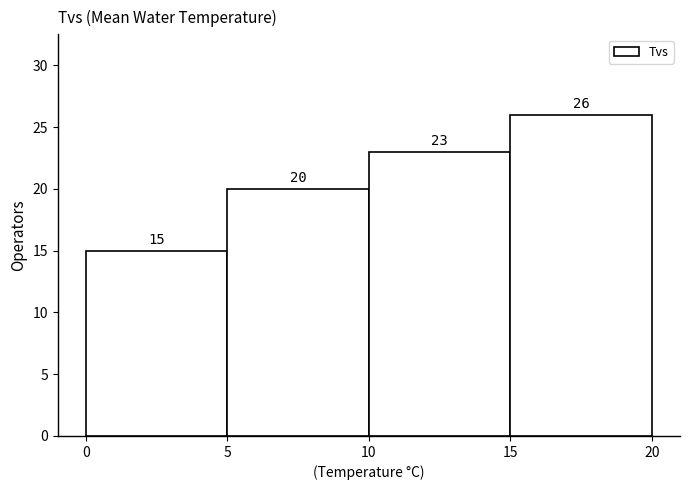

Reading left to right, transcribe this chart: for each bar, give the range it covers on the x-axis and its height.

0 to 5: 15
5 to 10: 20
10 to 15: 23
15 to 20: 26